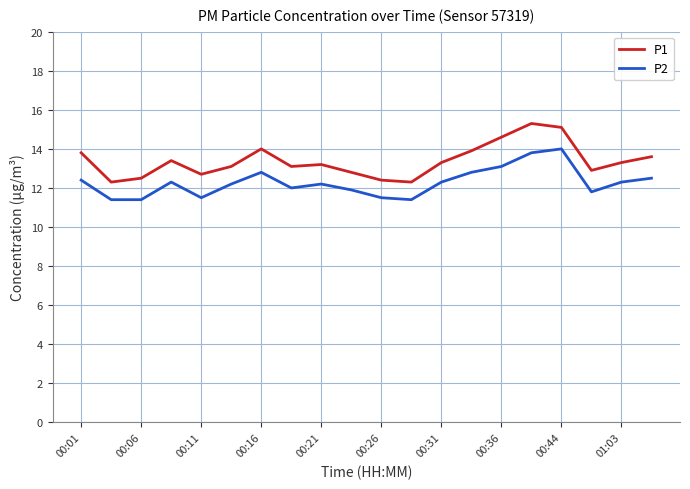

What is the difference between the maximum and minimum values in the P1 series?

3.0